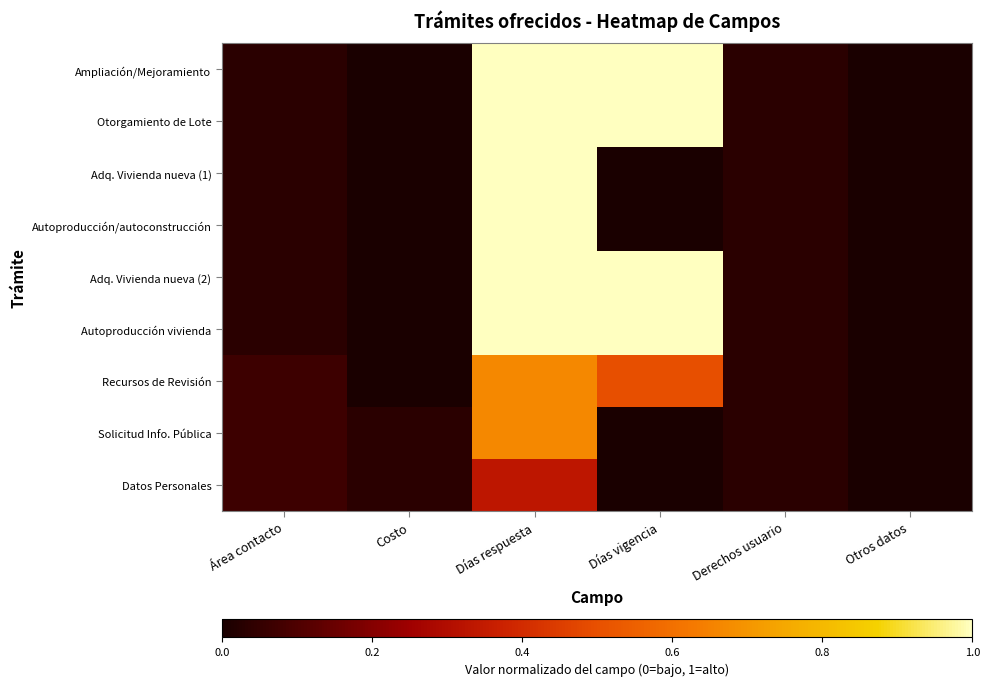

At Costo, list the series in order from largest to smallest.

Solicitud Info. Pública, Datos Personales, Ampliación/Mejoramiento, Otorgamiento de Lote, Adq. Vivienda nueva (1), Autoproducción/autoconstrucción, Adq. Vivienda nueva (2), Autoproducción vivienda, Recursos de Revisión